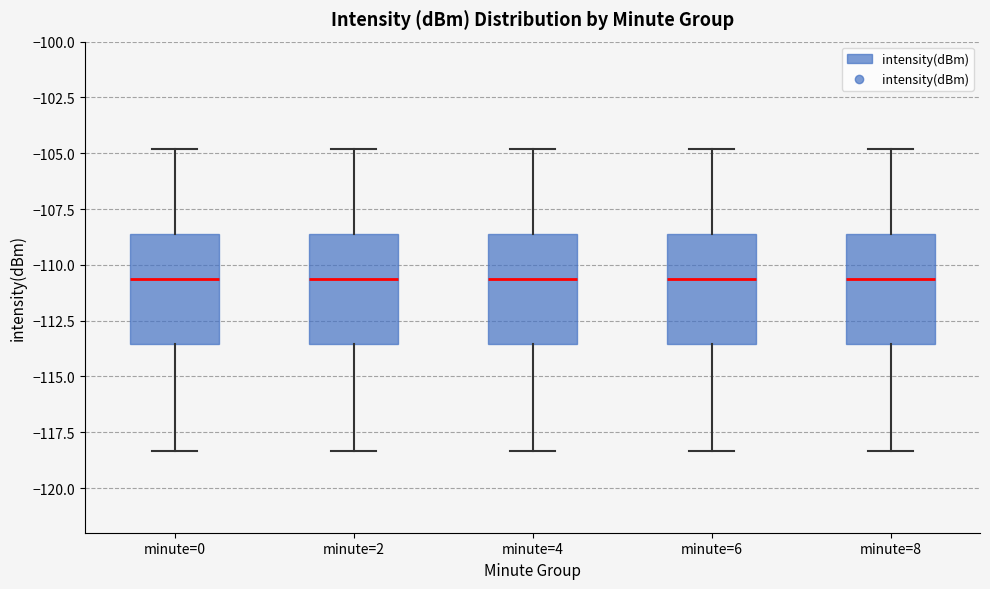

Where does the median line of the box for minute=0 sit on the y-axis? The values are not printed on the chart, so give them approximately, as read against the axis.

-110.5